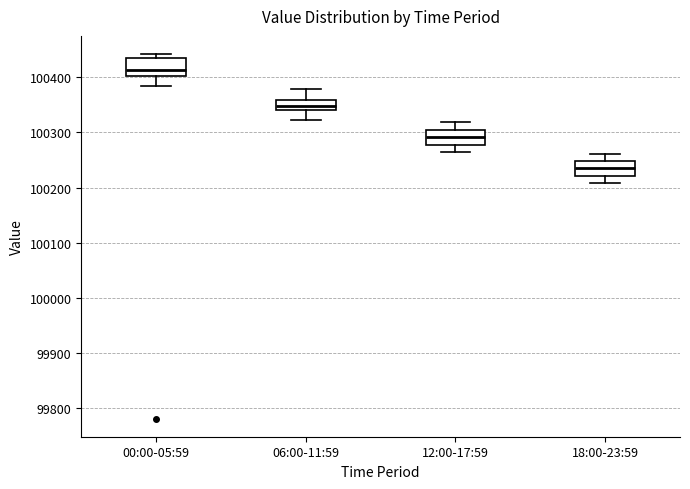

Reading left to right, read every box against the y-axis: the position of its median line, the range the box covers, and the ends of its whiskers. The values are not printed on the chart, so give them approximately, as read against the axis.

00:00-05:59: median 100410, box 100400 to 100430, whiskers 100380 to 100440
06:00-11:59: median 100350, box 100340 to 100360, whiskers 100320 to 100380
12:00-17:59: median 100290, box 100280 to 100300, whiskers 100260 to 100320
18:00-23:59: median 100230, box 100220 to 100250, whiskers 100210 to 100260